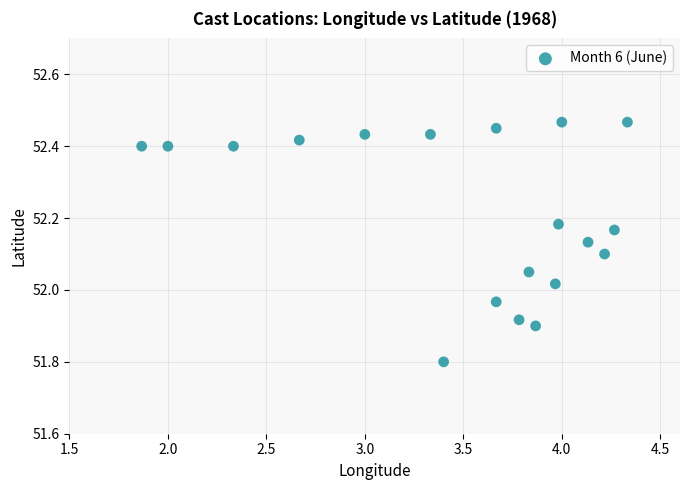

What is the range of X values (max minus min)?

2.5